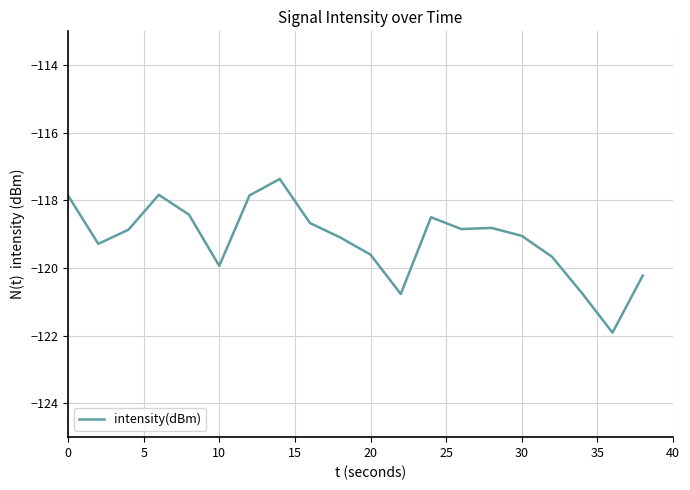

What is the maximum value shown in the chart?

-117.4